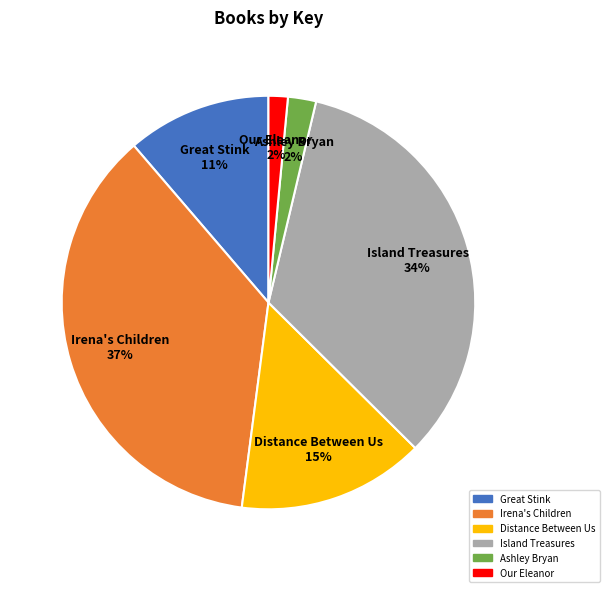

To the nearest percent, what is the difference between the largest and smallest slice percentages?

35%